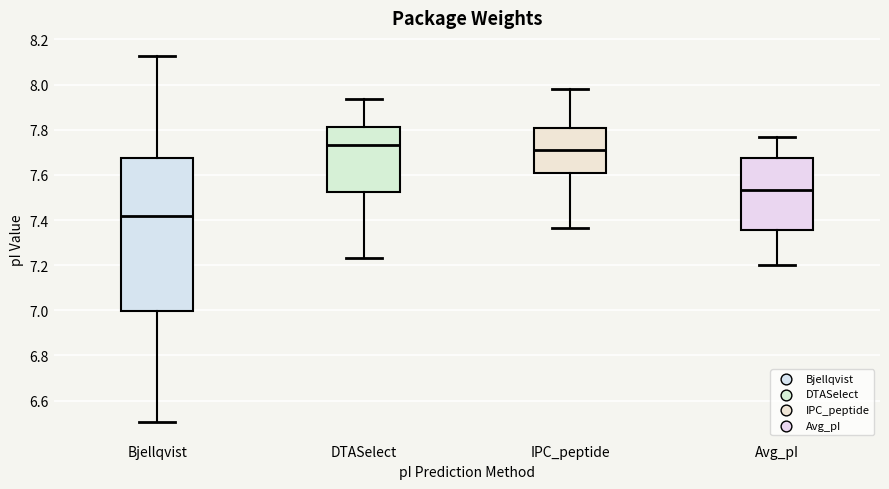

Reading left to right, read every box against the y-axis: the position of its median line, the range the box covers, and the ends of its whiskers. The values are not printed on the chart, so give them approximately, as read against the axis.

Bjellqvist: median 7.42, box 7.00 to 7.68, whiskers 6.50 to 8.12
DTASelect: median 7.74, box 7.52 to 7.82, whiskers 7.24 to 7.94
IPC_peptide: median 7.70, box 7.62 to 7.80, whiskers 7.36 to 7.98
Avg_pI: median 7.54, box 7.36 to 7.68, whiskers 7.20 to 7.76